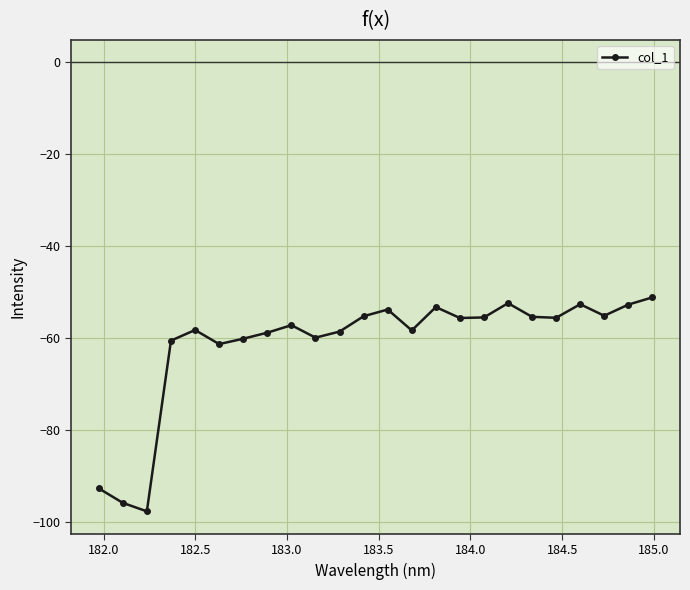

How many points are higher than both their immediate neighbors (excluding endpoints)?

6